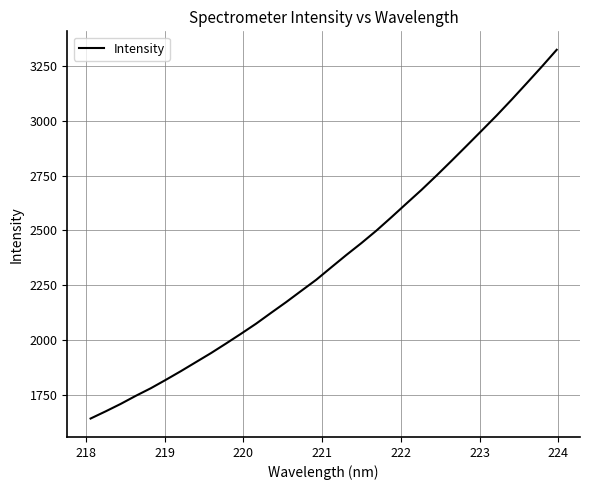

Reading left to right, list all the values displayed in this chart.

1641.0	1673.7	1707.8	1744.5	1779.3	1817.8	1857.3	1898.6	1939.7	1983.5	2028.2	2074.2	2123.8	2172.7	2223.9	2274.7	2331.4	2387.7	2442.0	2499.0	2560.2	2622.8	2685.0	2750.4	2817.7	2886.1	2955.1	3024.5	3097.0	3171.6	3247.0	3324.7